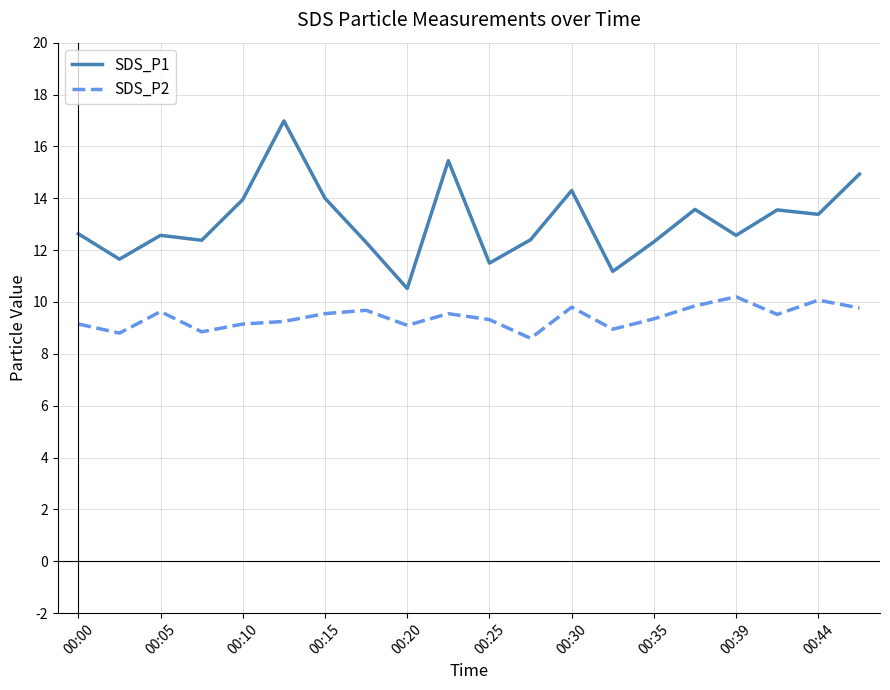

Which series has the largest total across all categories?

SDS_P1